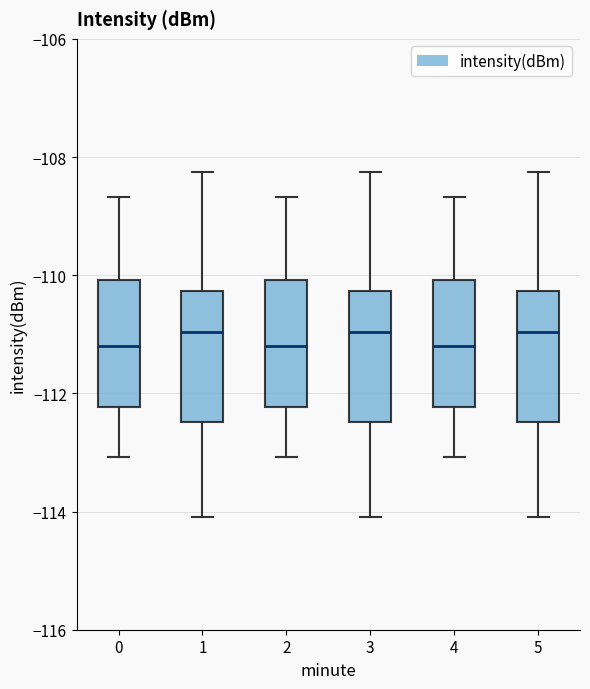

Reading left to right, read every box against the y-axis: the position of its median line, the range the box covers, and the ends of its whiskers. The values are not printed on the chart, so give them approximately, as read against the axis.

0: median -111.2, box -112.2 to -110.0, whiskers -113.0 to -108.6
1: median -111.0, box -112.4 to -110.2, whiskers -114.0 to -108.2
2: median -111.2, box -112.2 to -110.0, whiskers -113.0 to -108.6
3: median -111.0, box -112.4 to -110.2, whiskers -114.0 to -108.2
4: median -111.2, box -112.2 to -110.0, whiskers -113.0 to -108.6
5: median -111.0, box -112.4 to -110.2, whiskers -114.0 to -108.2